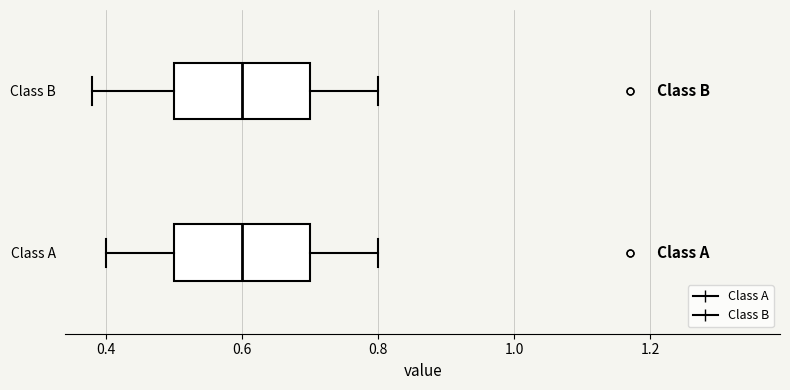

Where is the right edge of the box for Class A on the x-axis? The values are not printed on the chart, so give them approximately, as read against the axis.

0.70